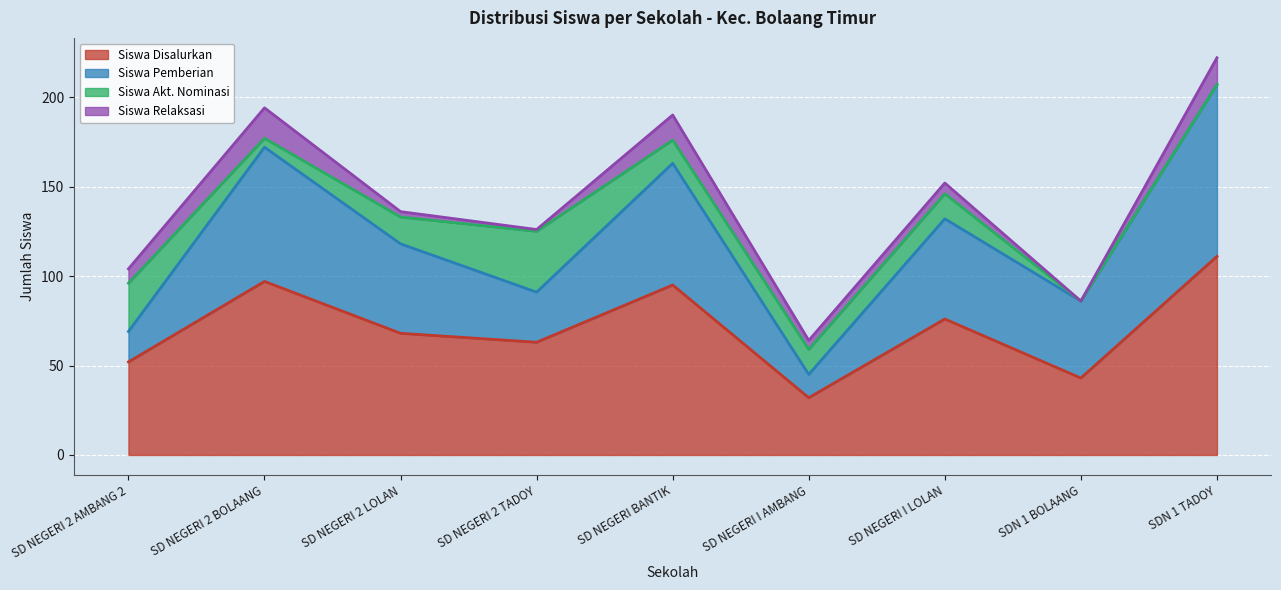

The Siswa Disalurkan series shows 32 at SD NEGERI I AMBANG. True or false?

True